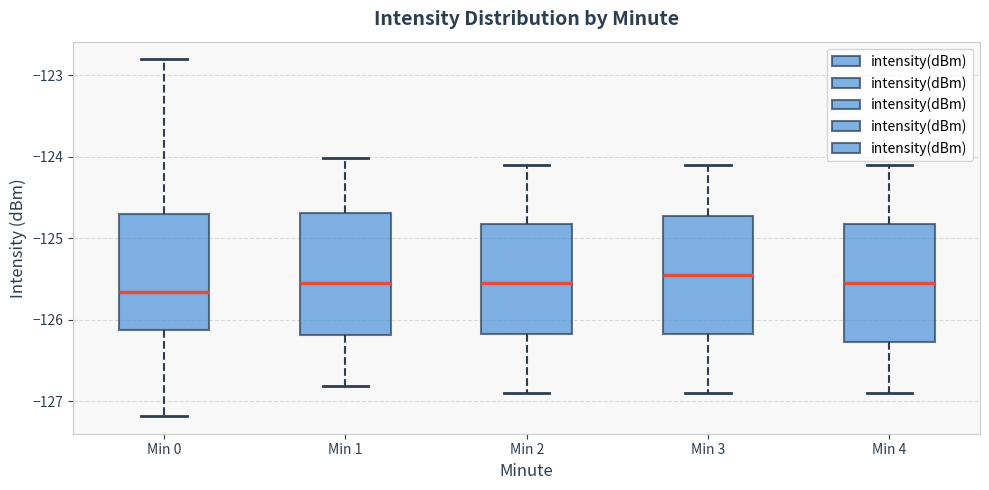

Reading left to right, transcribe this box plot: for each box, give where its median line is, the range the box spans, and where its two whiskers end, as read against the y-axis. The values are not printed on the chart, so give them approximately, as read against the axis.

Min 0: median -125.7, box -126.1 to -124.7, whiskers -127.2 to -122.8
Min 1: median -125.5, box -126.2 to -124.7, whiskers -126.8 to -124.0
Min 2: median -125.5, box -126.2 to -124.8, whiskers -126.9 to -124.1
Min 3: median -125.4, box -126.2 to -124.7, whiskers -126.9 to -124.1
Min 4: median -125.5, box -126.3 to -124.8, whiskers -126.9 to -124.1